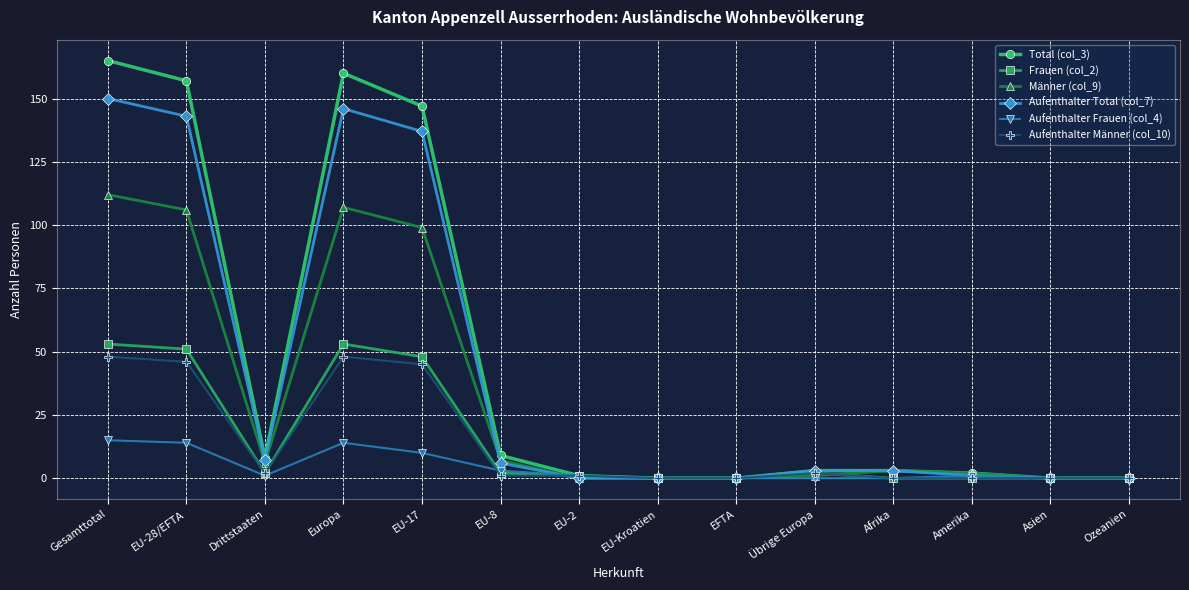

True or false: Frauen (col_2) has more than 1 points higher than both neighbors.

True